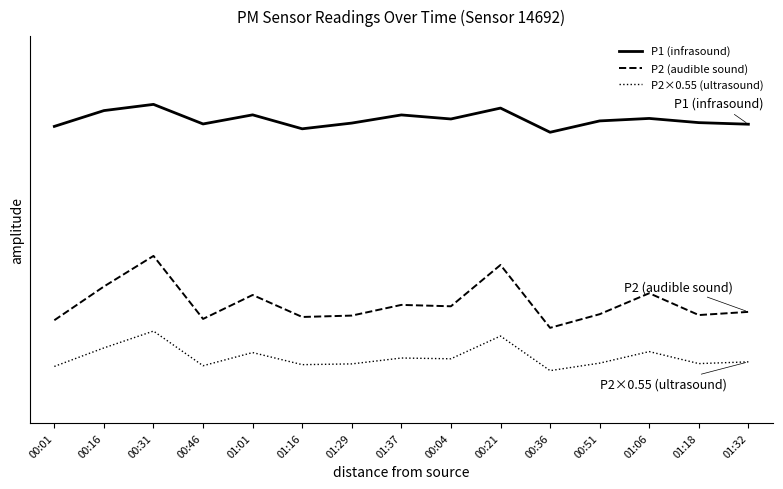

Does the chart have visible grid lines?

No